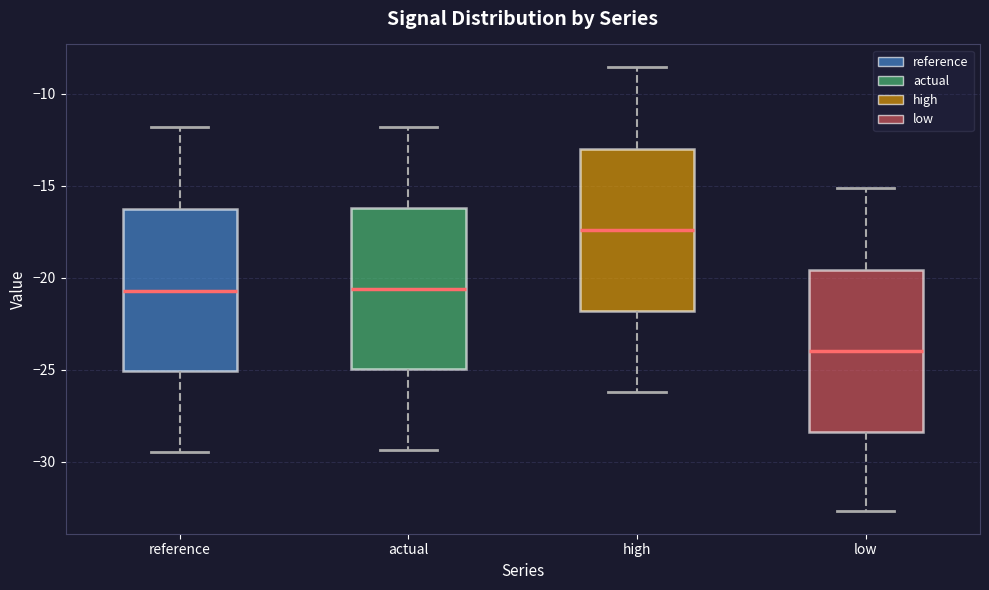

Reading left to right, transcribe this box plot: for each box, give where its median line is, the range the box spans, and where its two whiskers end, as read against the y-axis. The values are not printed on the chart, so give them approximately, as read against the axis.

reference: median -20.5, box -25.0 to -16.5, whiskers -29.5 to -12.0
actual: median -20.5, box -25.0 to -16.0, whiskers -29.5 to -12.0
high: median -17.5, box -22.0 to -13.0, whiskers -26.0 to -8.5
low: median -24.0, box -28.5 to -19.5, whiskers -32.5 to -15.0